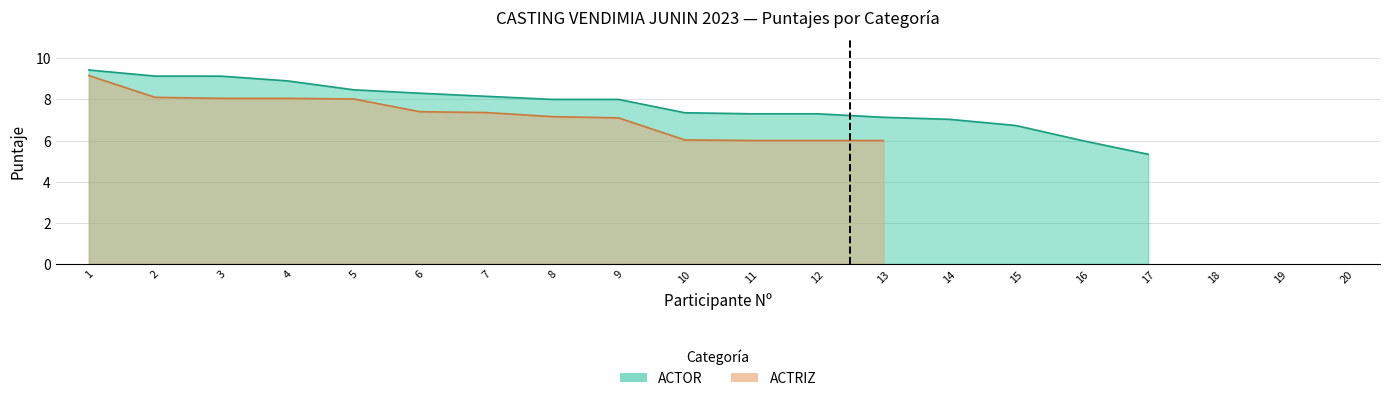

Is the value of ACTRIZ at 19 greater than the value of ACTOR at 7?

No